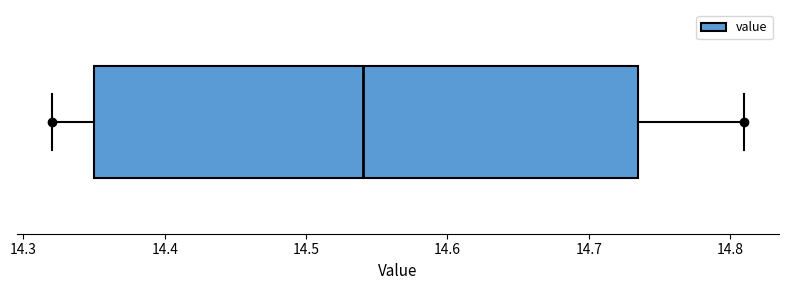

Read this box plot against the x-axis: the position of the median line, the range covered by the box, and the ends of both whiskers. The values are not printed on the chart, so give them approximately, as read against the axis.

median 14.54, box 14.35 to 14.74, whiskers 14.32 to 14.81